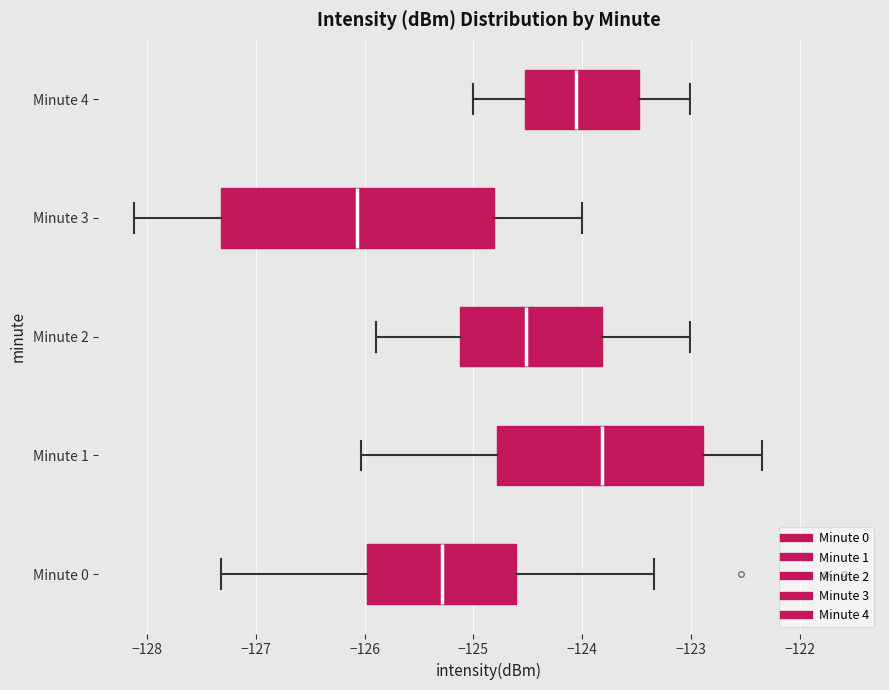

Where does the left whisker of the box for Minute 1 end on the x-axis? The values are not printed on the chart, so give them approximately, as read against the axis.

-126.0